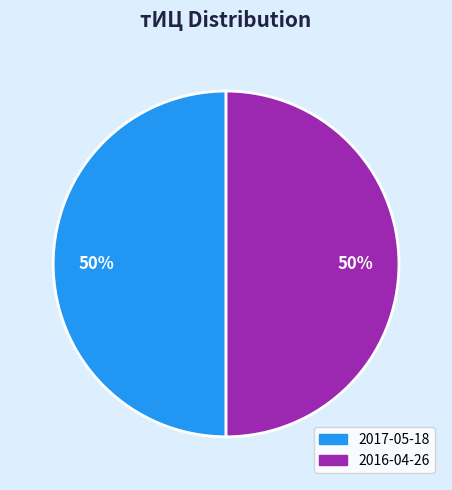

To the nearest percent, what is the average slice percentage?

50%